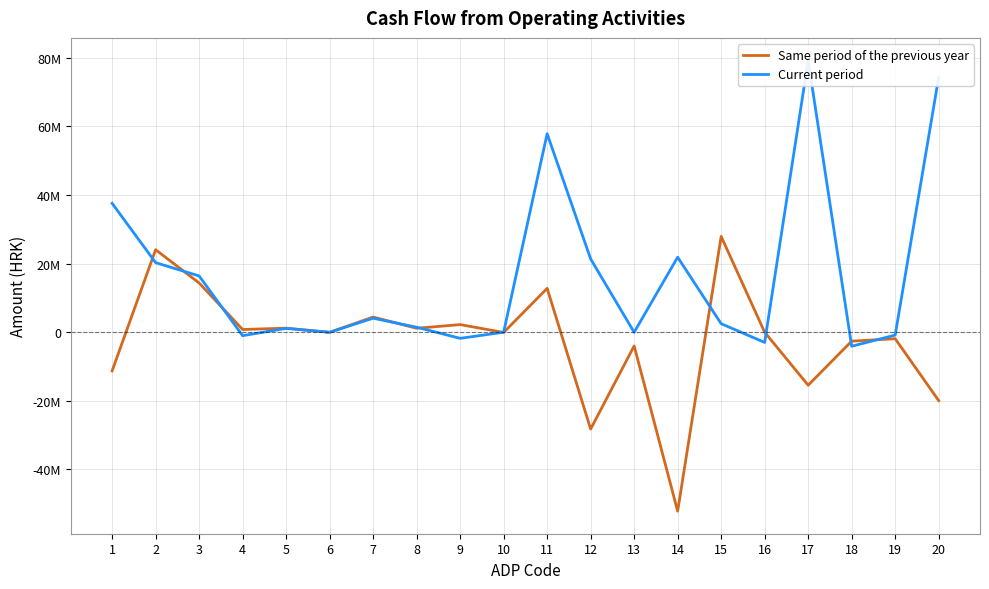

Where is the first local minimum for Same period of the previous year?

4